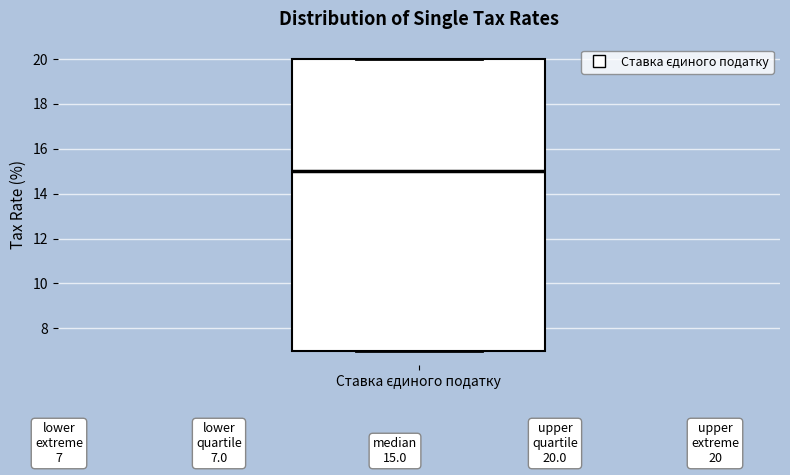

Transcribe this box plot: give where the median line is, the range the box spans, and where the two whiskers end, as read against the y-axis. The values are not printed on the chart, so give them approximately, as read against the axis.

median 15, box 7 to 20, whiskers 7 to 20